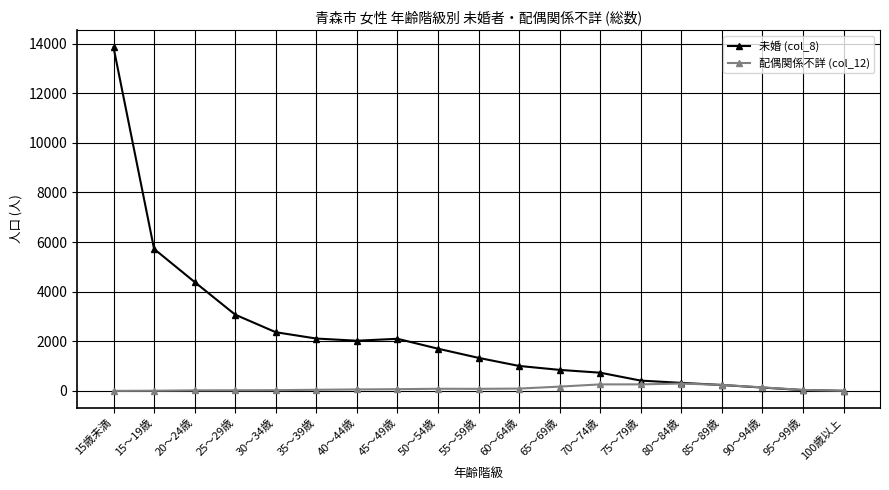

What is the value of the 未婚 (col_8) point at the 19th from the left?

1